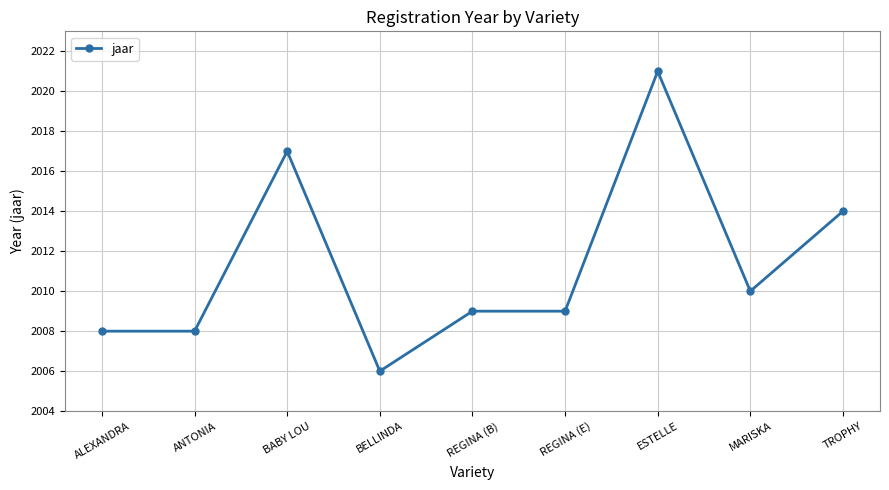

How many data points does each series have?

9